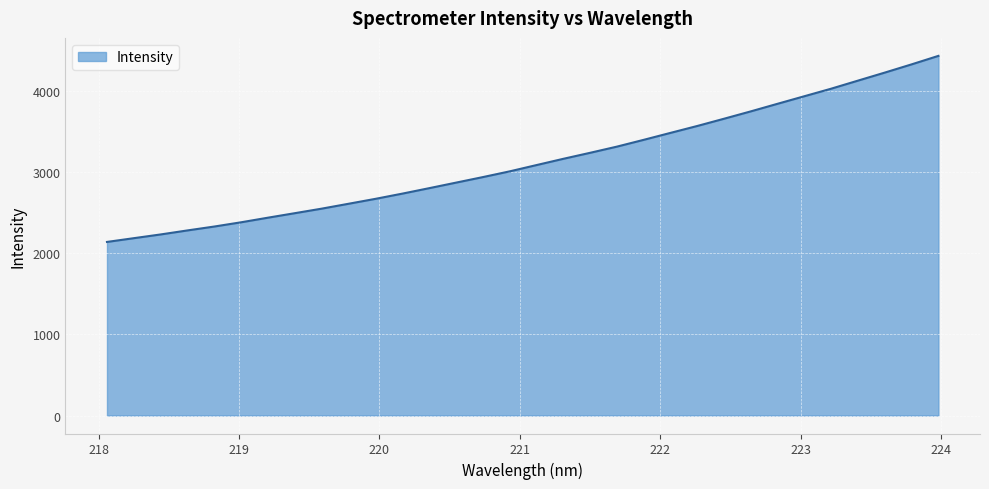

How many values exceed 3083?

16